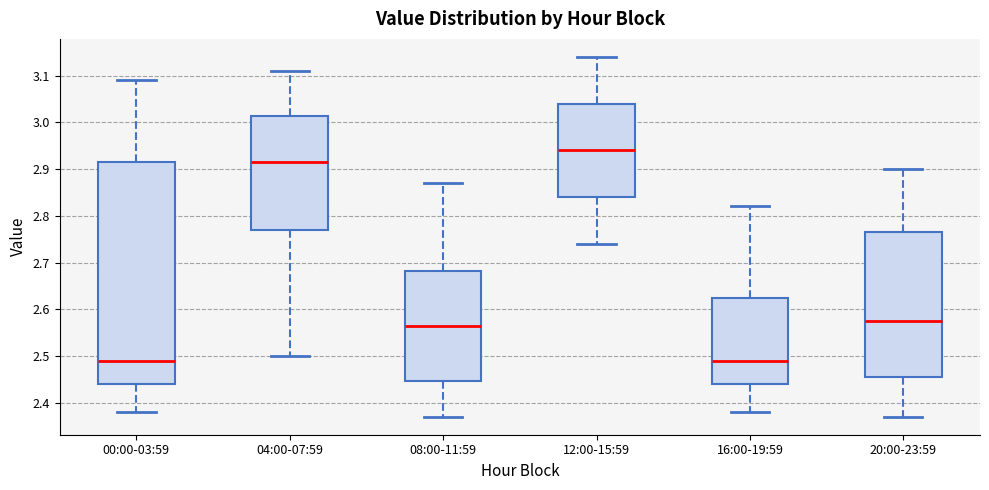

Which box has the highest median line?

12:00-15:59